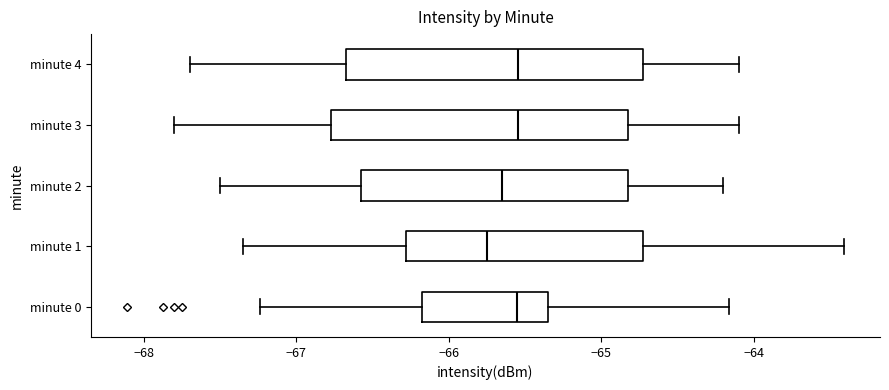

Reading bottom to top, read every box against the x-axis: the position of its median line, the range the box covers, and the ends of its whiskers. The values are not printed on the chart, so give them approximately, as read against the axis.

minute 0: median -65.6, box -66.2 to -65.3, whiskers -67.2 to -64.2
minute 1: median -65.7, box -66.3 to -64.7, whiskers -67.4 to -63.4
minute 2: median -65.6, box -66.6 to -64.8, whiskers -67.5 to -64.2
minute 3: median -65.5, box -66.8 to -64.8, whiskers -67.8 to -64.1
minute 4: median -65.5, box -66.7 to -64.7, whiskers -67.7 to -64.1